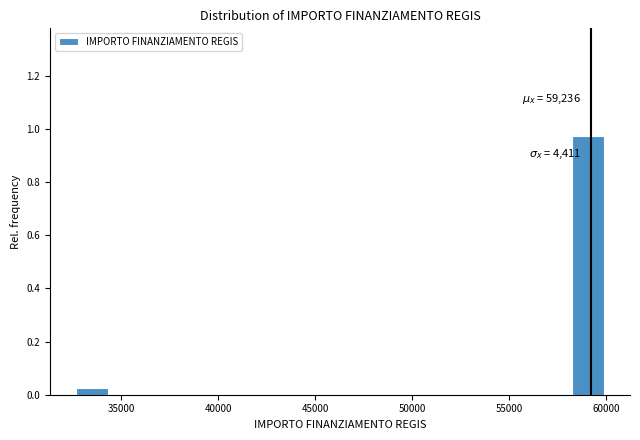

Around what value on the x-axis is the tallest bar? Give the approximate position of its centre, as read against the axis.

59000